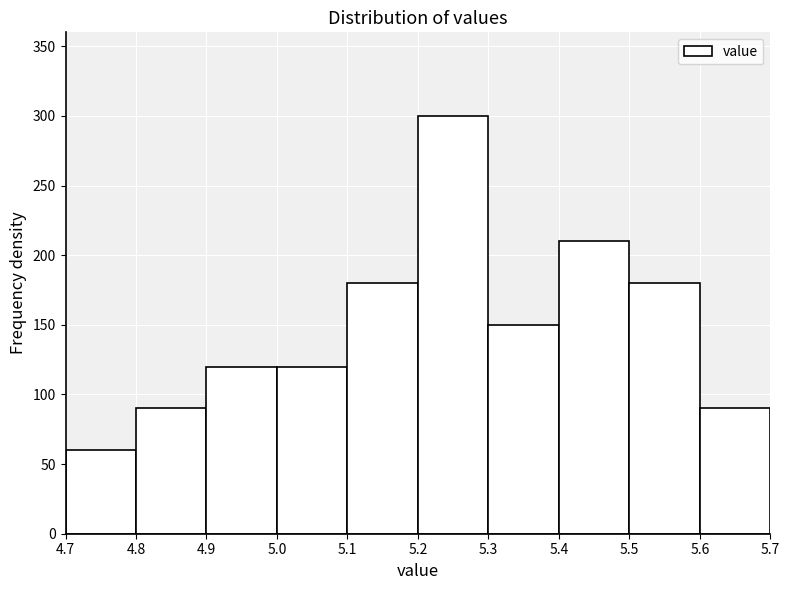

Reading left to right, transcribe this chart: for each bar, give the range it covers on the x-axis and its height. The values are not printed on the chart, so give them approximately, as read against the axis.

4.7 to 4.8: 60
4.8 to 4.9: 90
4.9 to 5.0: 120
5.0 to 5.1: 120
5.1 to 5.2: 180
5.2 to 5.3: 300
5.3 to 5.4: 150
5.4 to 5.5: 210
5.5 to 5.6: 180
5.6 to 5.7: 90